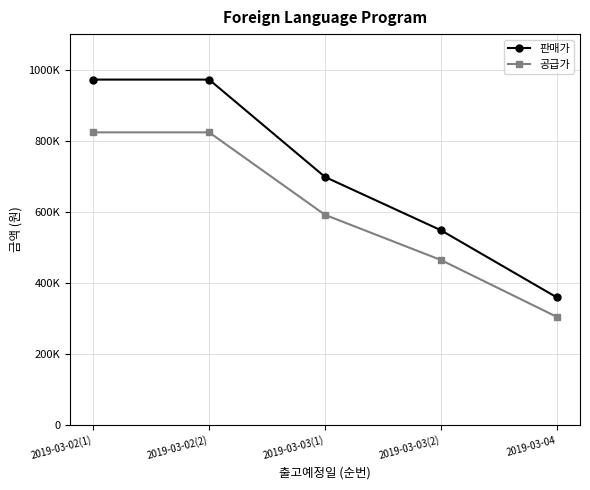

What are all the series names shown in the legend?

판매가, 공급가